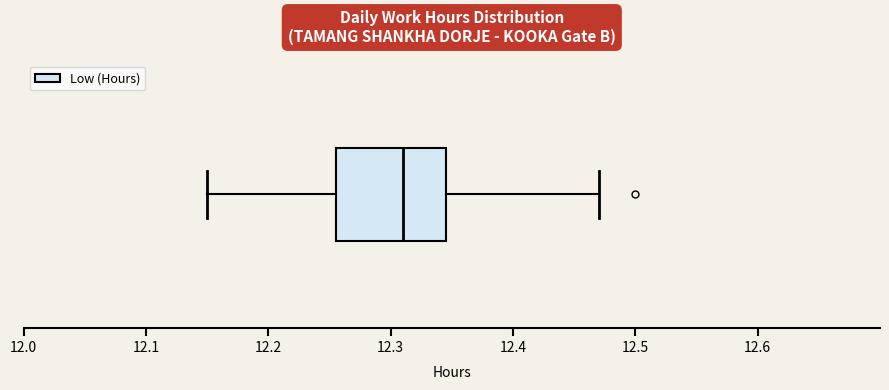

Where is the right edge of the box on the x-axis? The values are not printed on the chart, so give them approximately, as read against the axis.

12.35